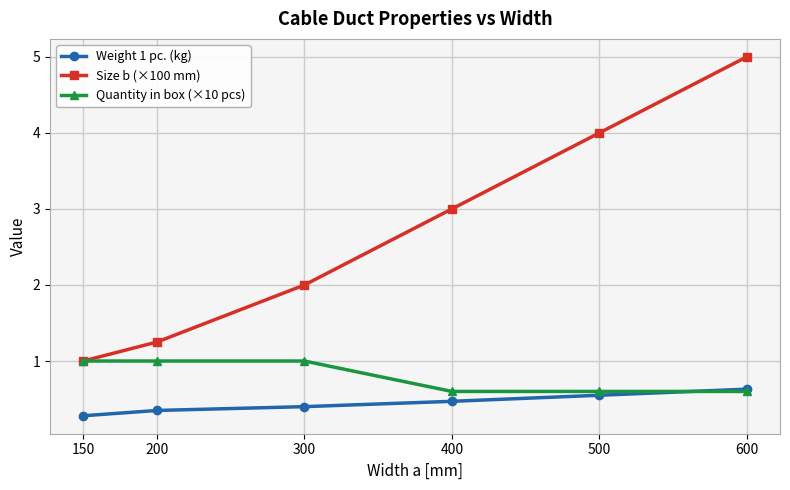

True or false: Size b (×100 mm) and Weight 1 pc. (kg) cross at least once.

False